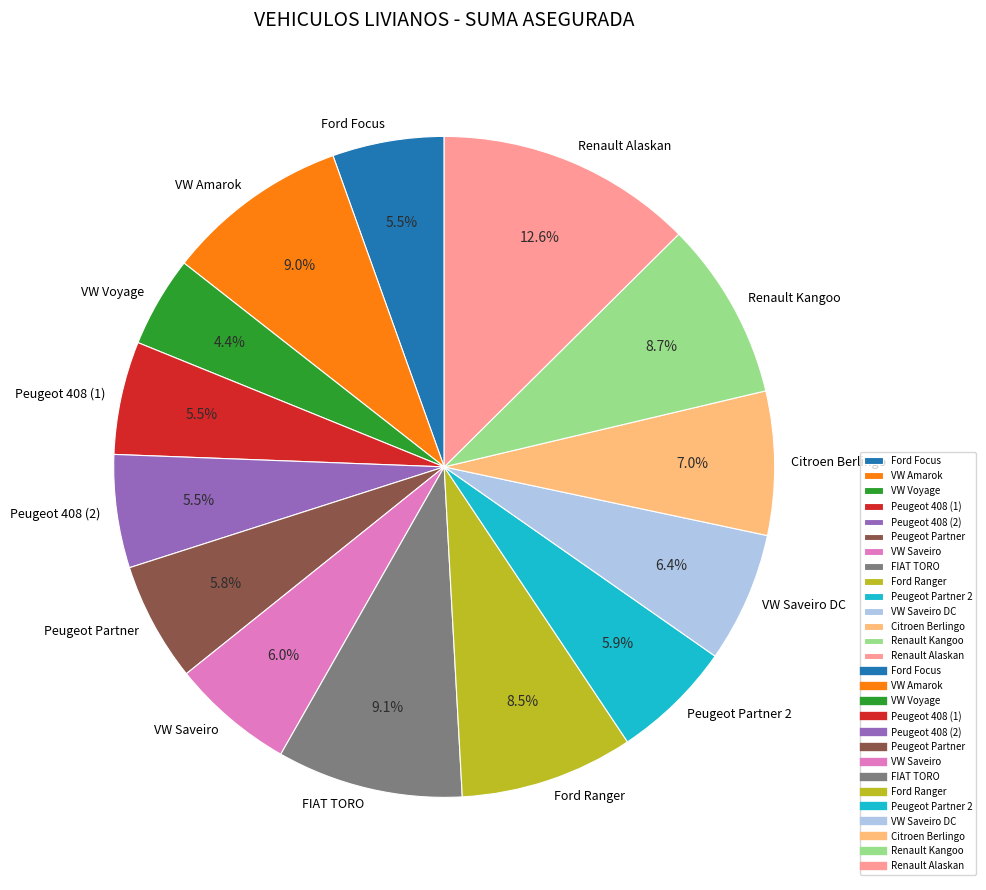

Does Renault Kangoo represent more than half of the total?

No